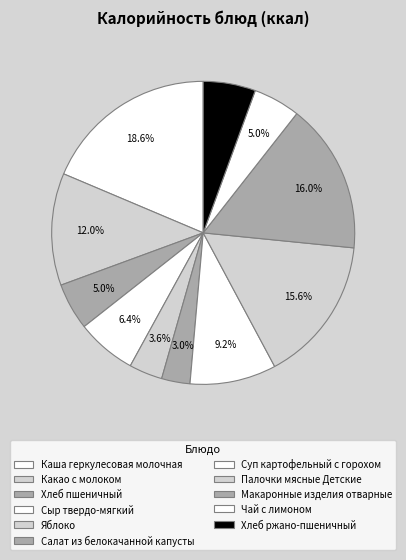

How many slices are in this pie chart?

11